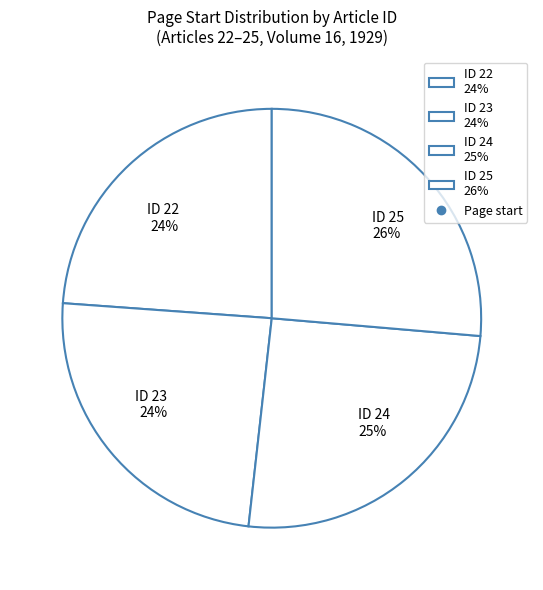

What is the ratio of the value at ID 24 25% to the value at ID 23 24%?

1.0